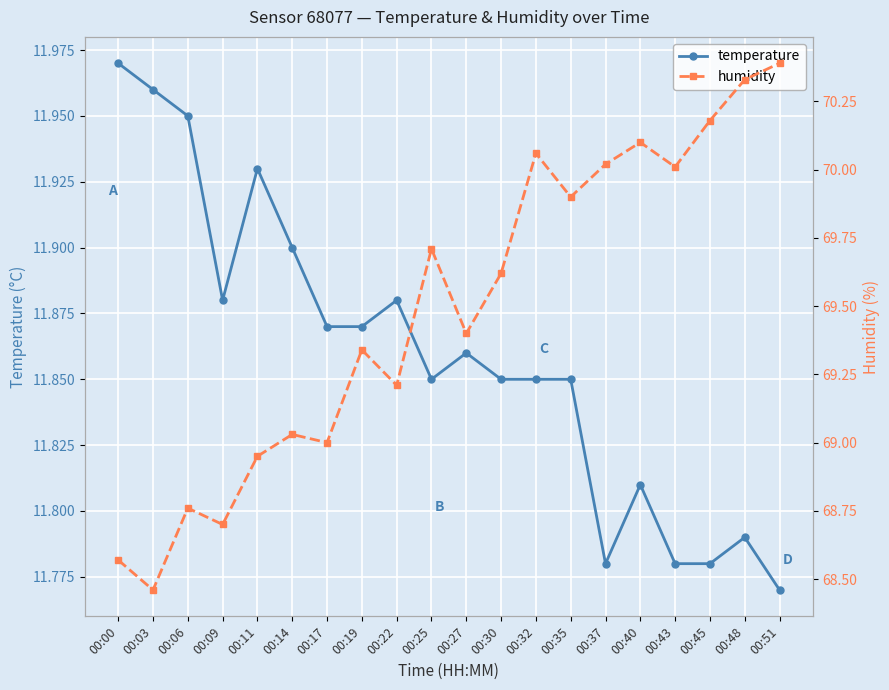

Does the chart display data point markers on the line(s)?

Yes